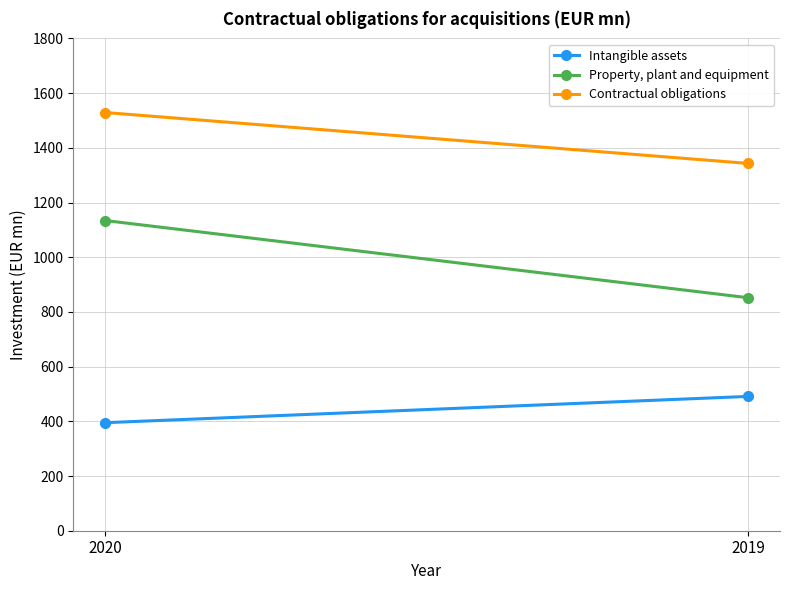

Rank the series by their maximum value, from highest to lowest.

Contractual obligations, Property, plant and equipment, Intangible assets